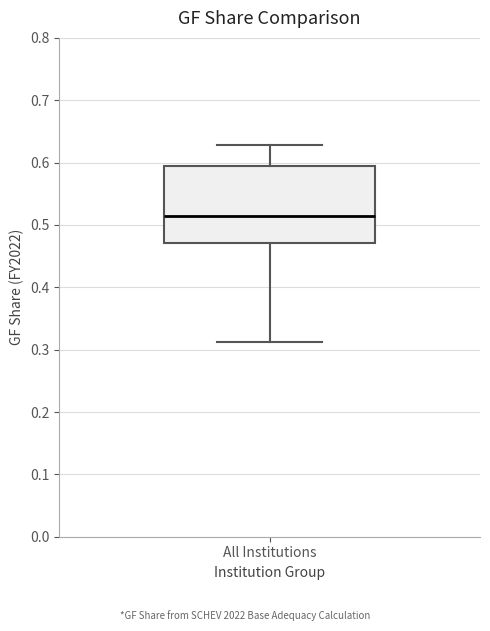

Where is the lower edge of the box for All Institutions on the y-axis? The values are not printed on the chart, so give them approximately, as read against the axis.

0.47